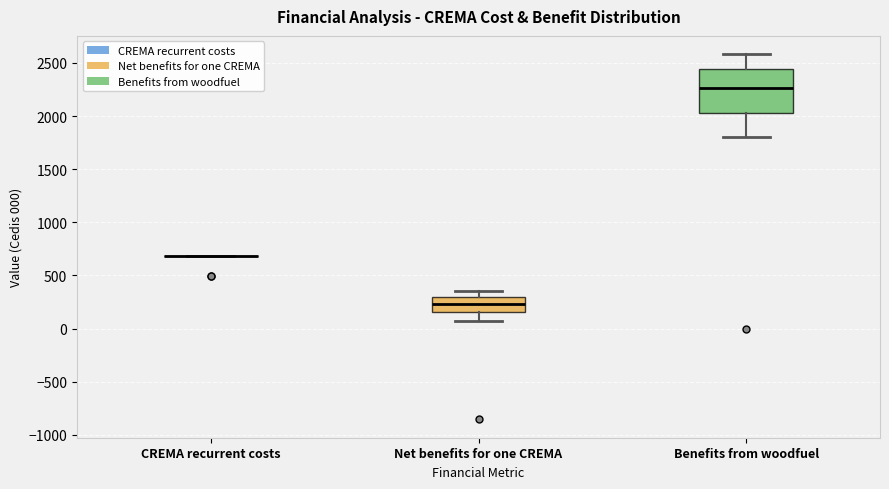

Which box is the tallest, from its lower edge to its upper edge?

Benefits from woodfuel